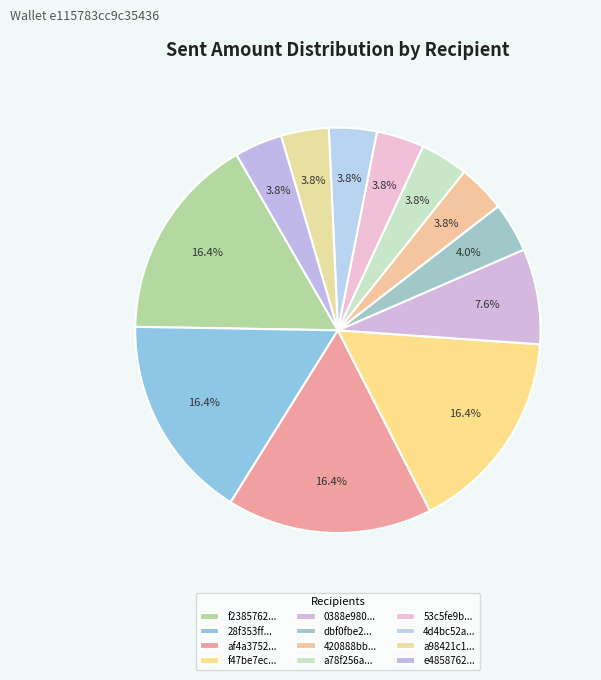

Count the number of slices in the pie.

12